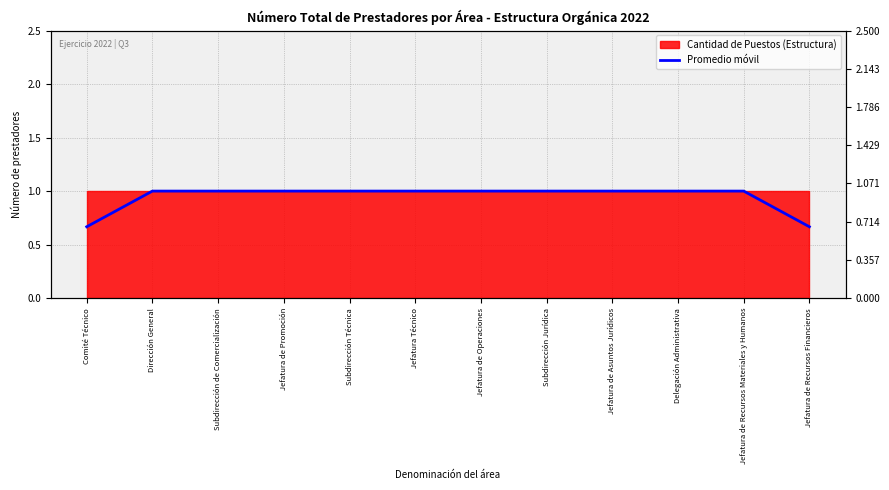

What is the sum of the values at Comité Técnico and Jefatura de Recursos Materiales y Humanos?

1.7